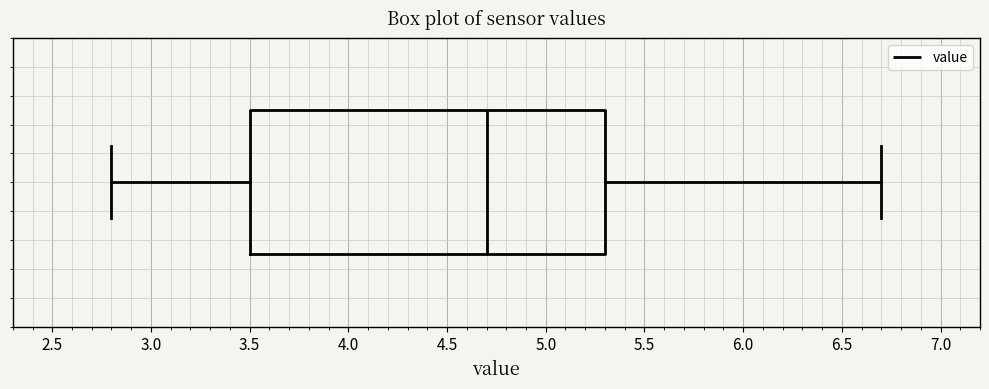

Where does the median line of the box sit on the x-axis? The values are not printed on the chart, so give them approximately, as read against the axis.

4.7